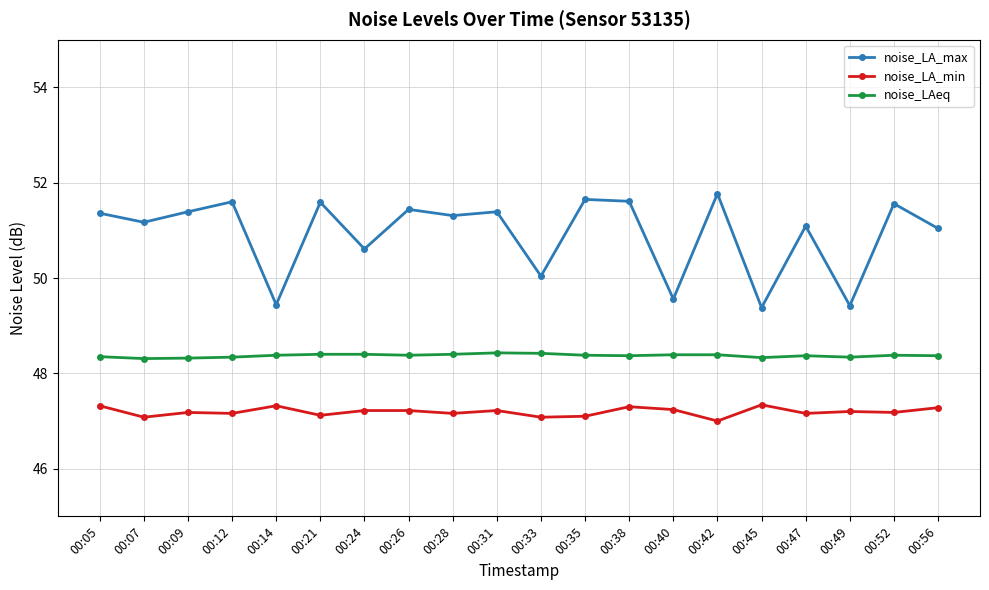

True or false: noise_LAeq and noise_LA_min intersect in this chart.

False